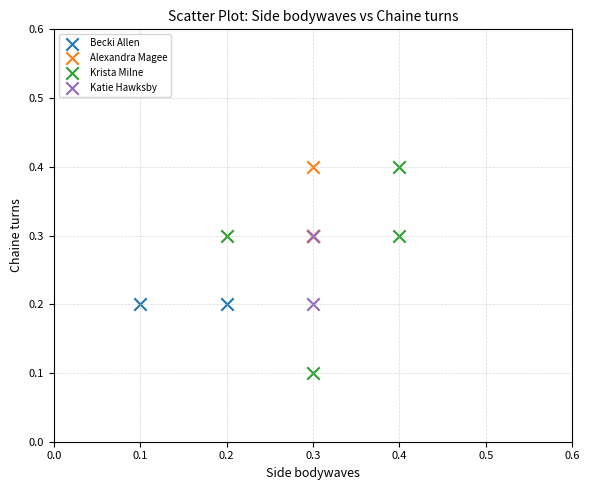

What are all the series names shown in the legend?

Becki Allen, Alexandra Magee, Krista Milne, Katie Hawksby